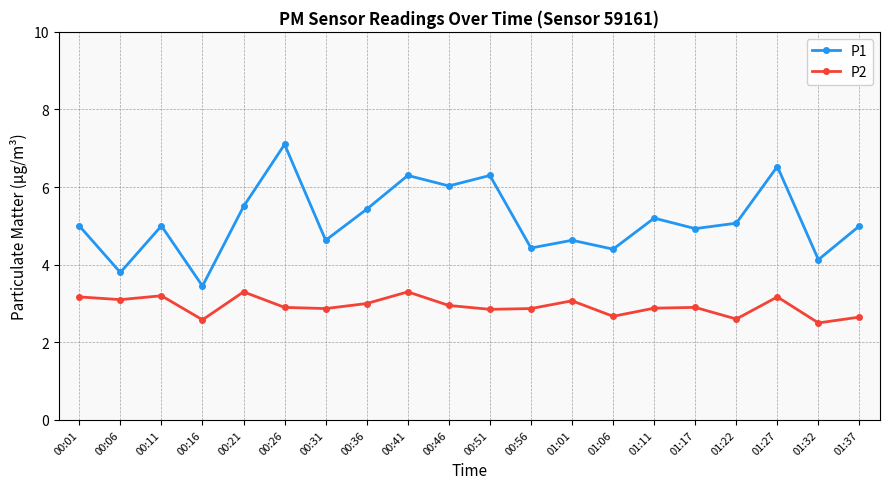

True or false: P2 and P1 intersect in this chart.

False